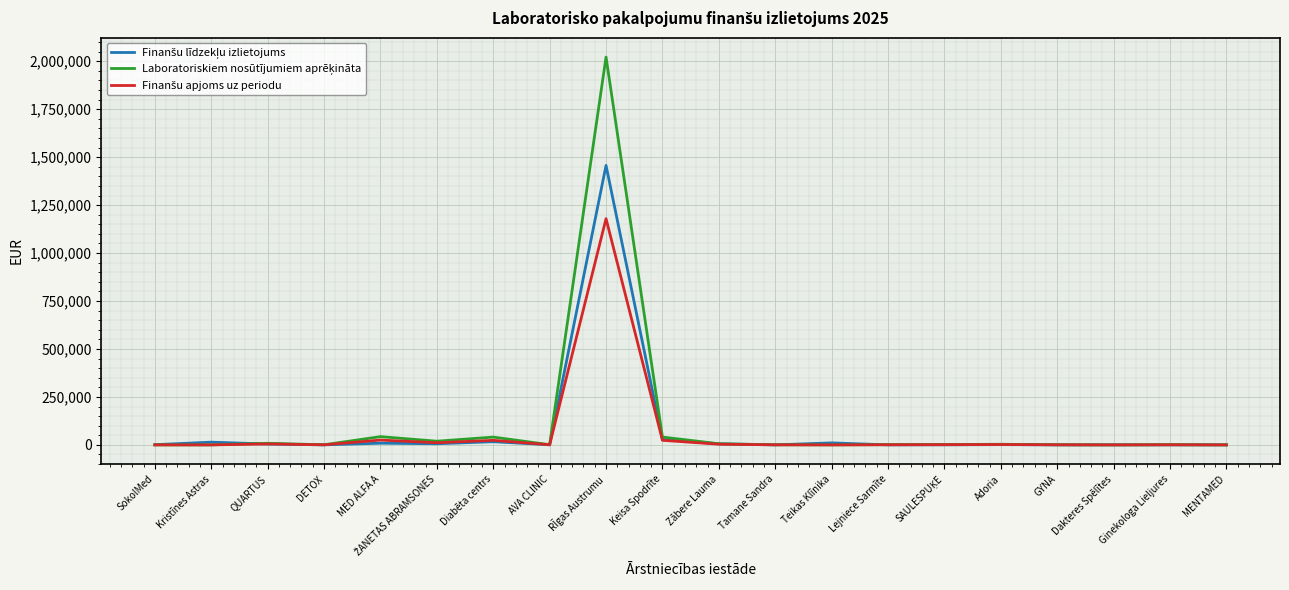

Read the Finanšu apjoms uz periodu value at GYNA.

400.8